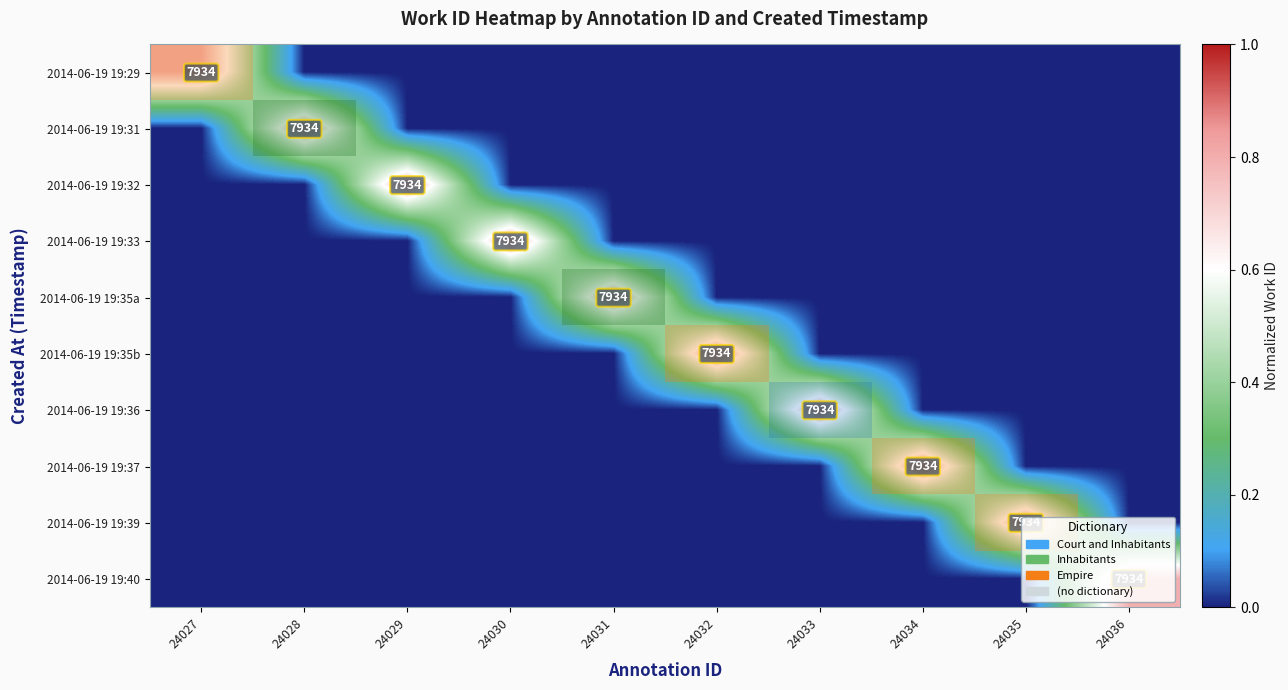

Which has a higher value, 24035 or 24034?

24035